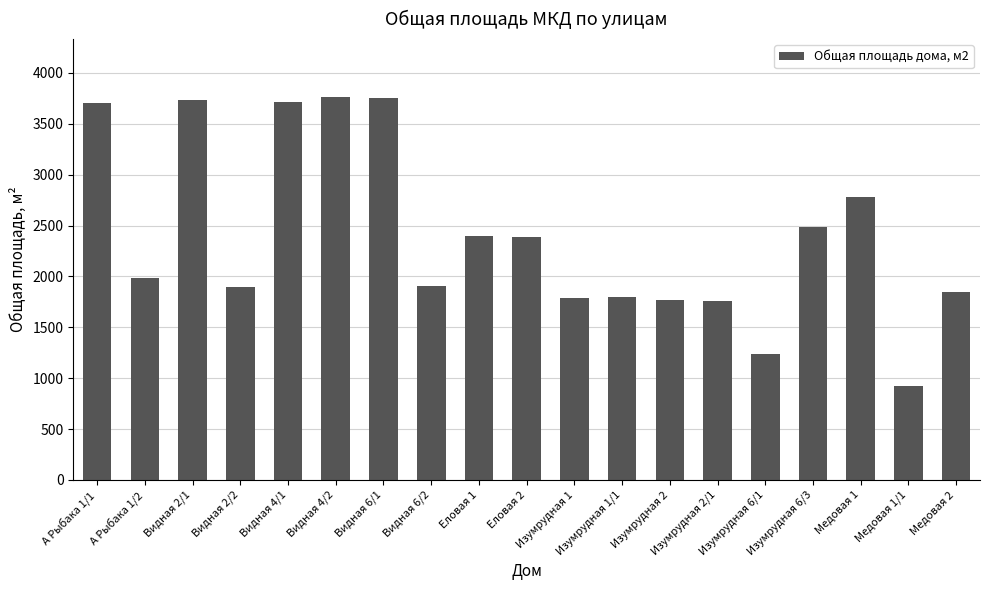

What is the smallest value displayed?

924.3